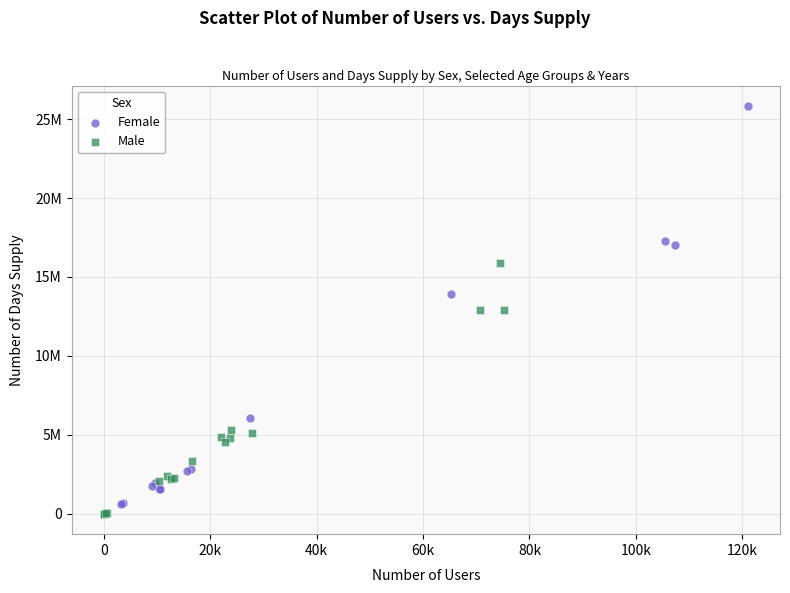

What are all the series names shown in the legend?

Female, Male